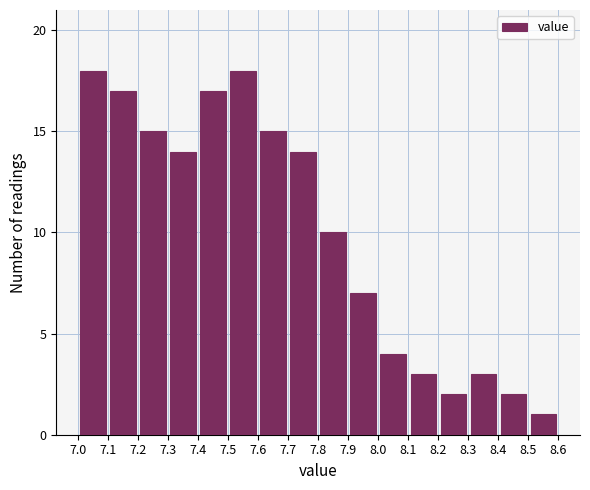

How tall is the bar that spans 7.2 to 7.3 on the x-axis? The values are not printed on the chart, so give them approximately, as read against the axis.

15